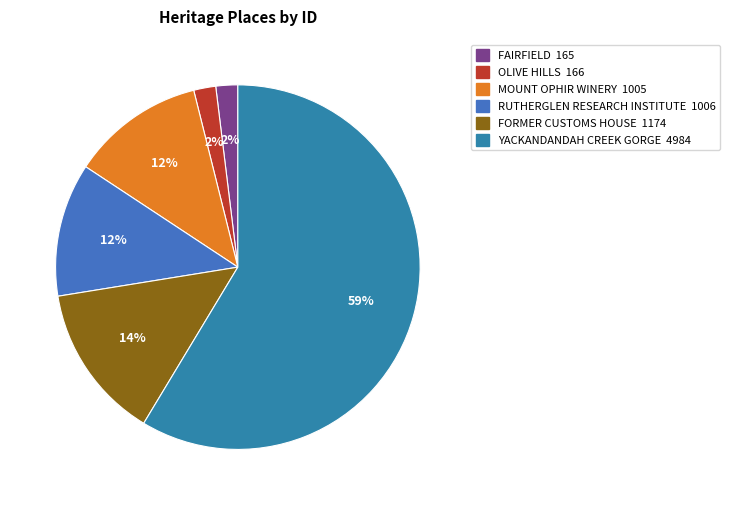

The MOUNT OPHIR WINERY slice represents 1% of the pie. True or false?

False